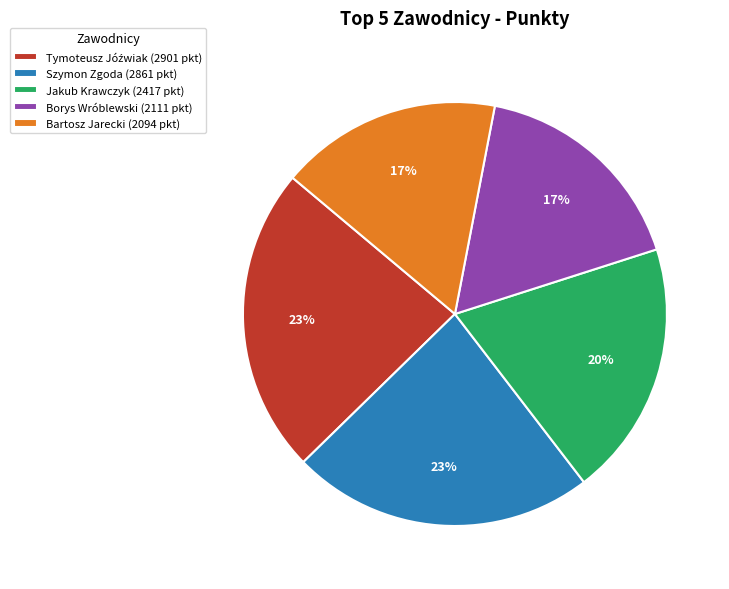

To the nearest percent, what portion does Bartosz Jarecki represent?

17%